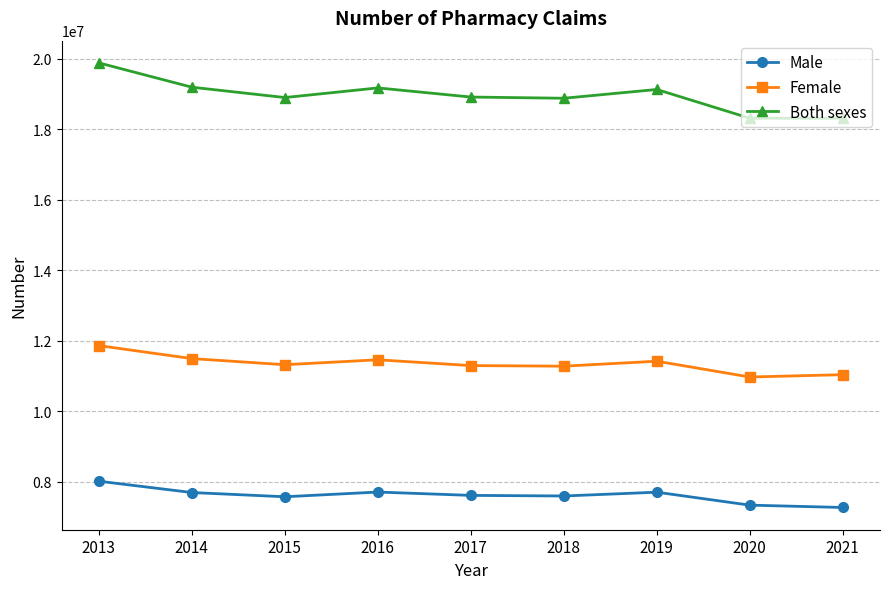

True or false: Female has a value of 19100069 at 2013.

False